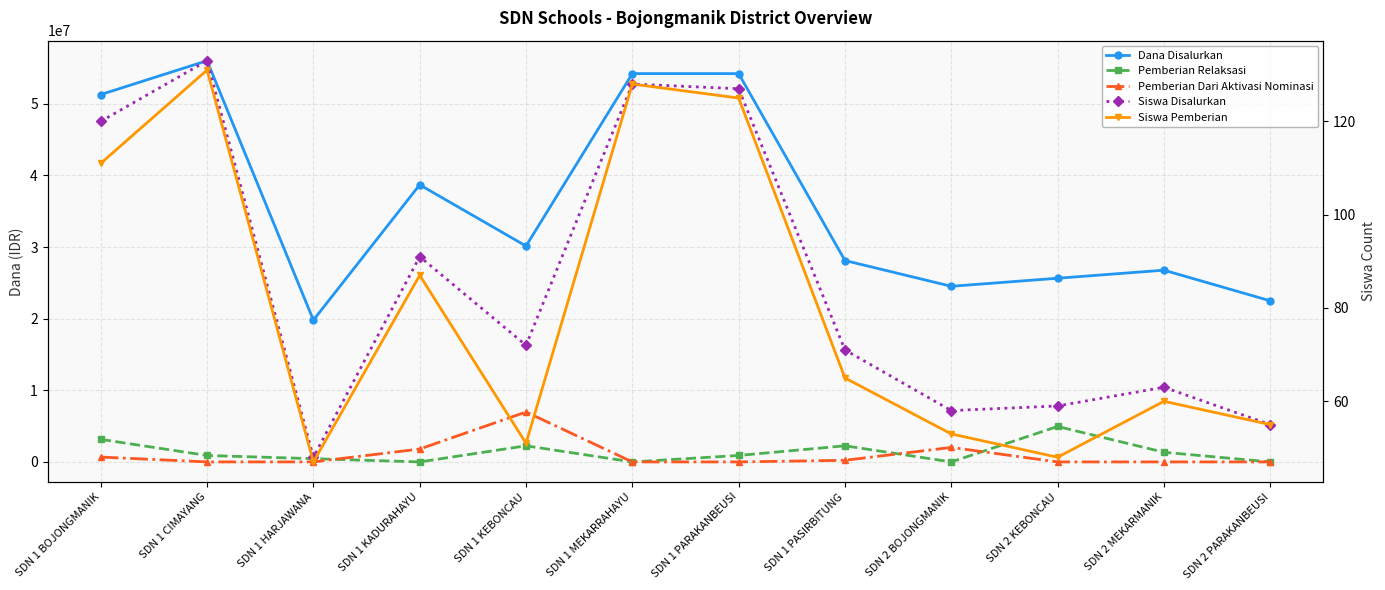

What is the value of the Siswa Pemberian point at the 8th from the left?

65